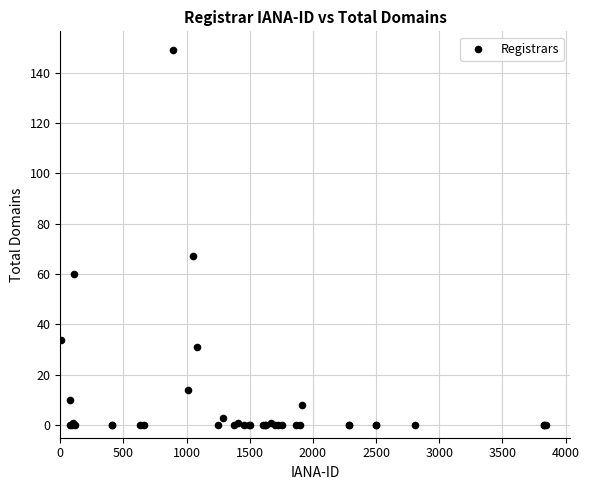

What Y value in the scatter plot is closest to 74?

67